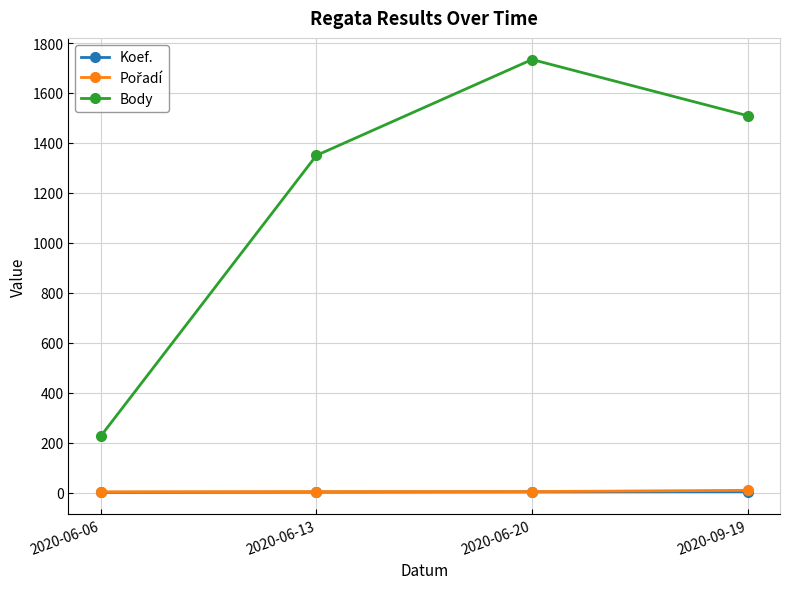

How many Body values are between 1350 and 1734?

3